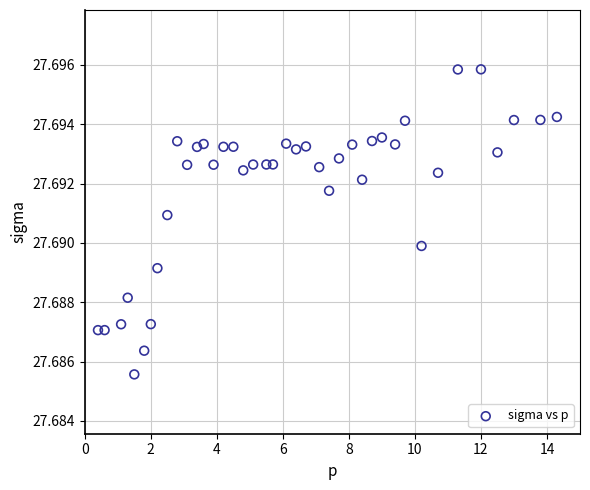

What is the range of X values (max minus min)?

13.9